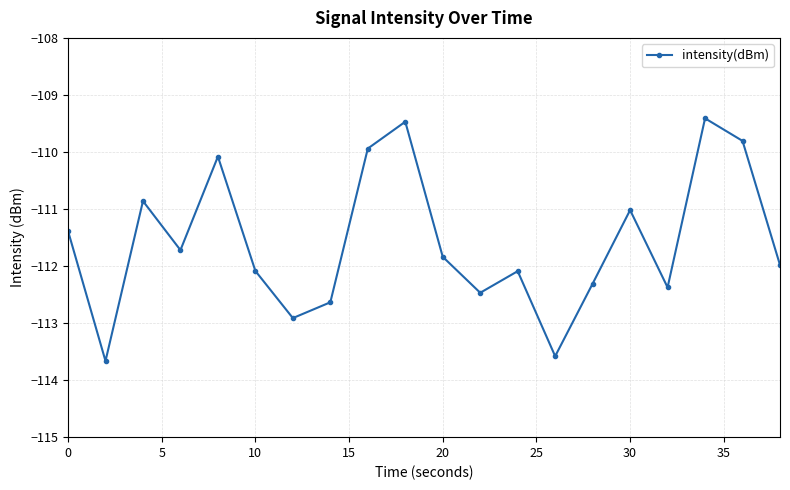

How many interior local peaks (higher than both neighbors) does the data have?

6